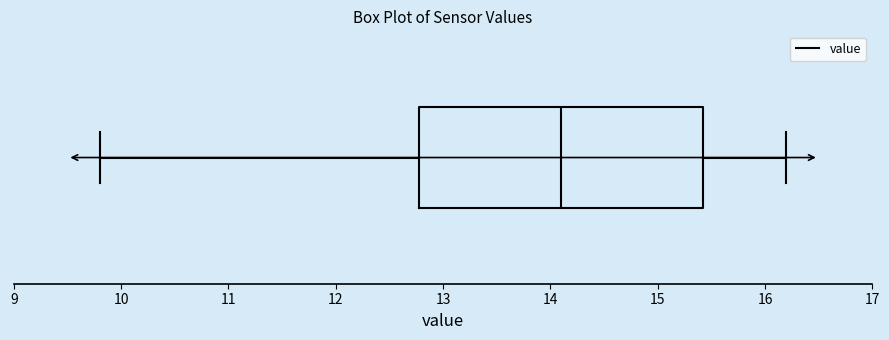

Where is the left edge of the box on the x-axis? The values are not printed on the chart, so give them approximately, as read against the axis.

12.8